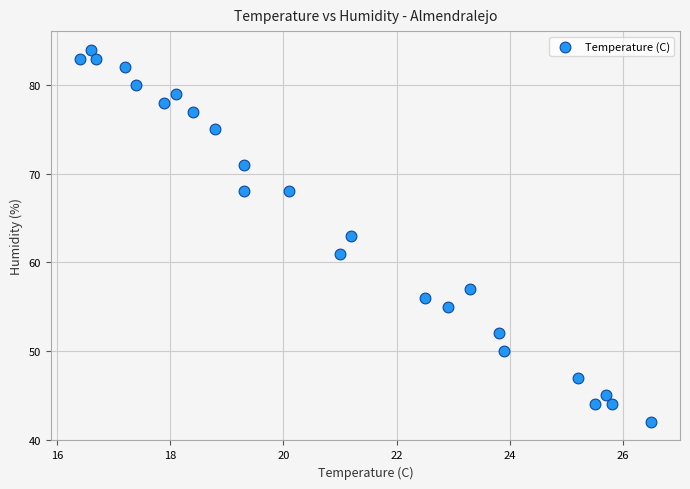

What is the range of Y values (max minus min)?

42